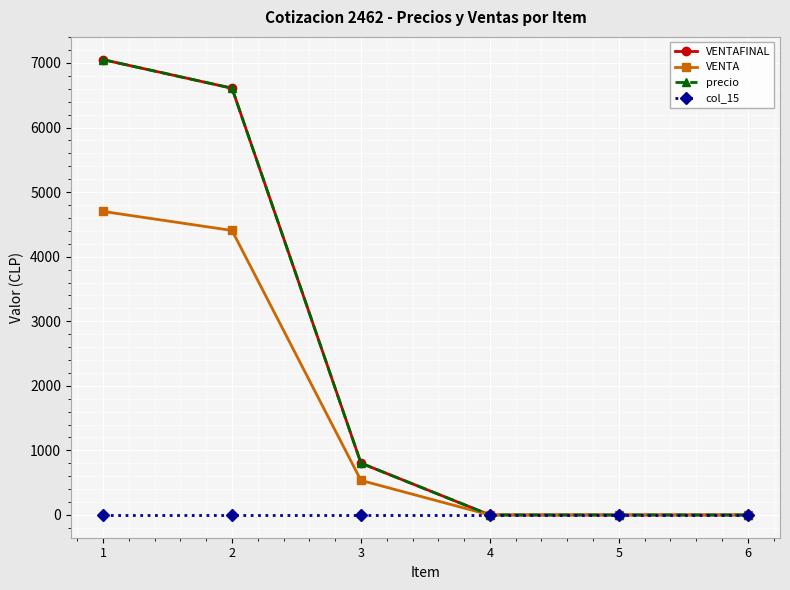

What is the total value across all series at 1?

18805.5